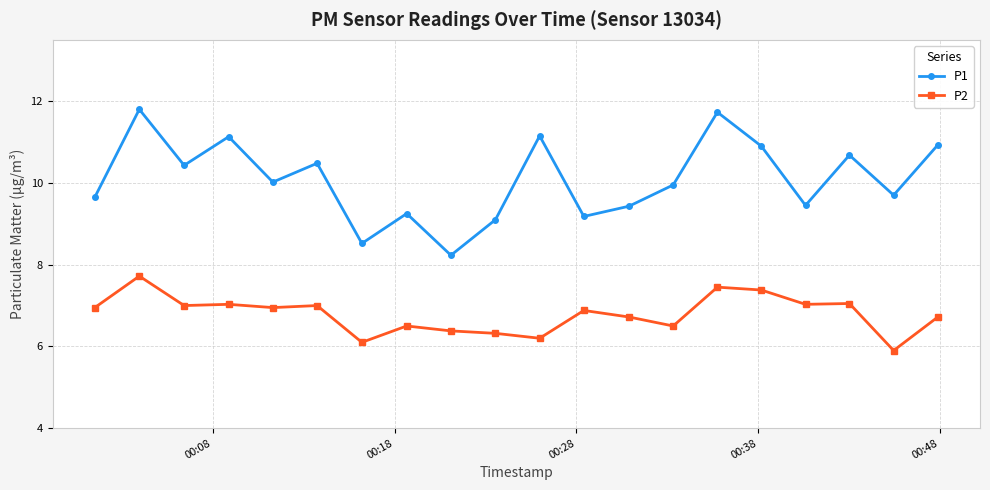

How many data points in P1 are less than 10?

10